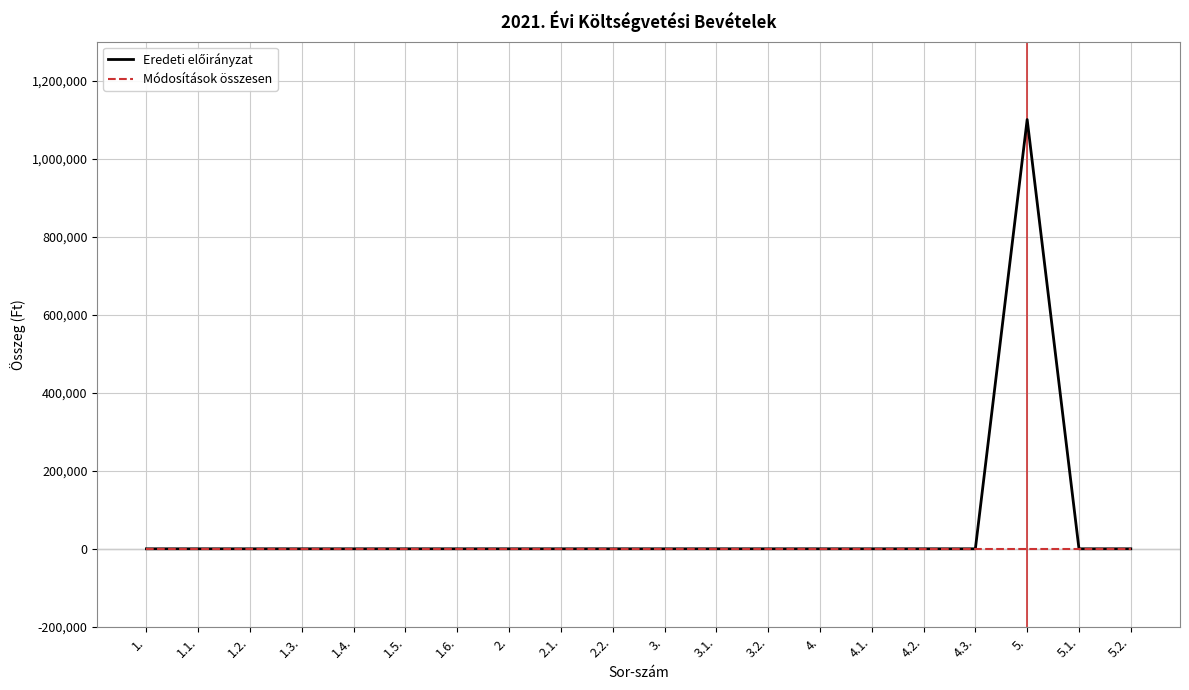

Is this an area chart (filled region under the line)?

No